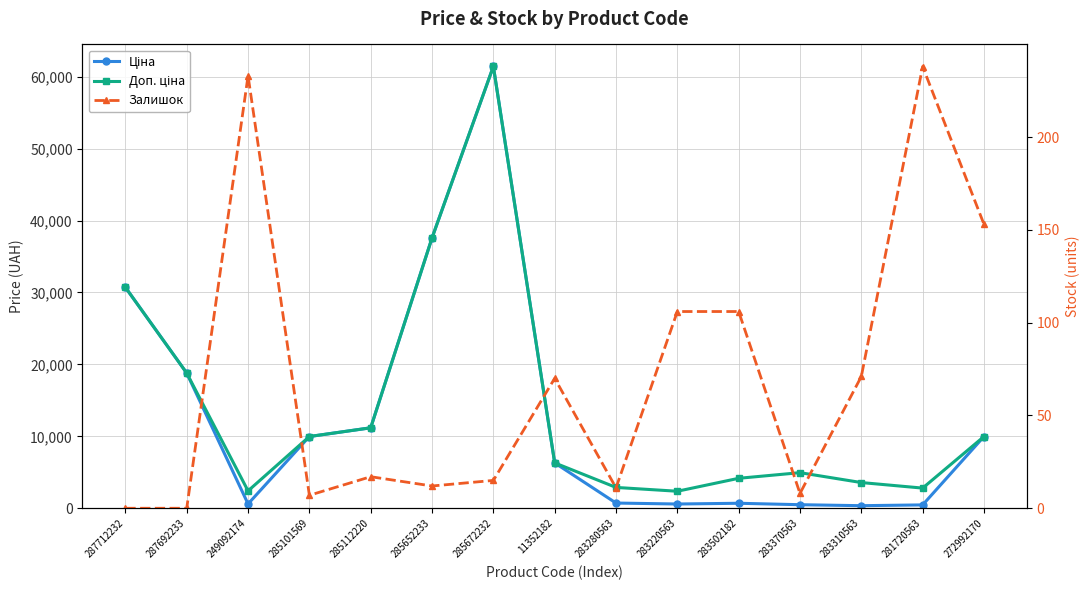

What is the label of the 5th point from the left?

285112220